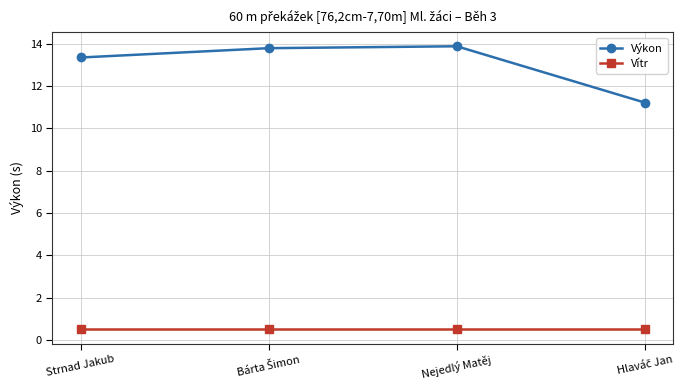

At Nejedlý Matěj, list the series in order from smallest to largest.

Vítr, Výkon